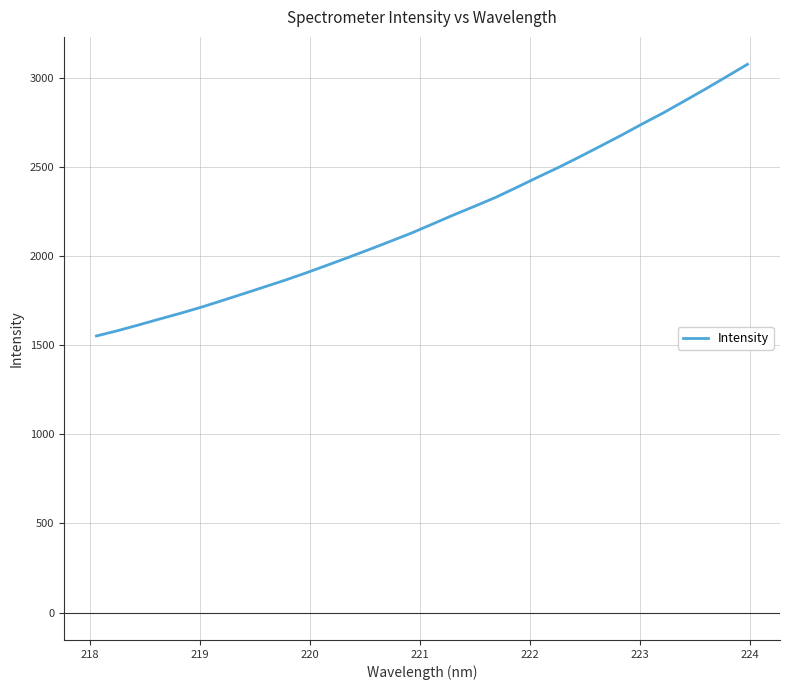

What is the difference between the maximum and minimum values?

1524.5